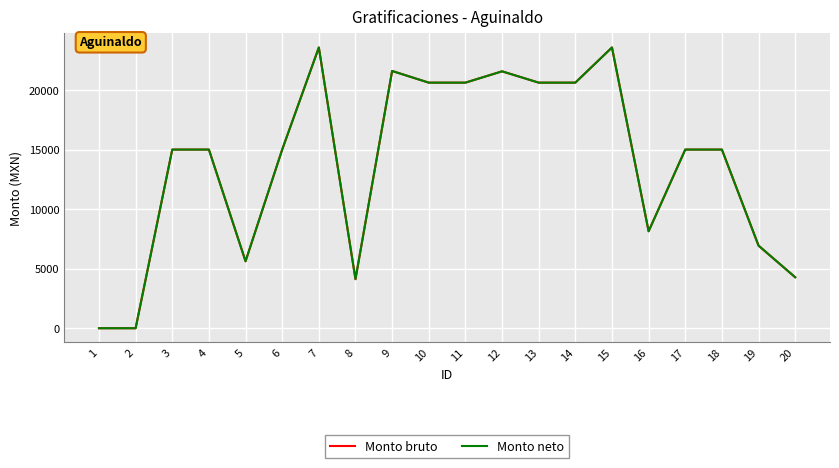

Is the value of Monto neto at 13 greater than the value of Monto bruto at 9?

No